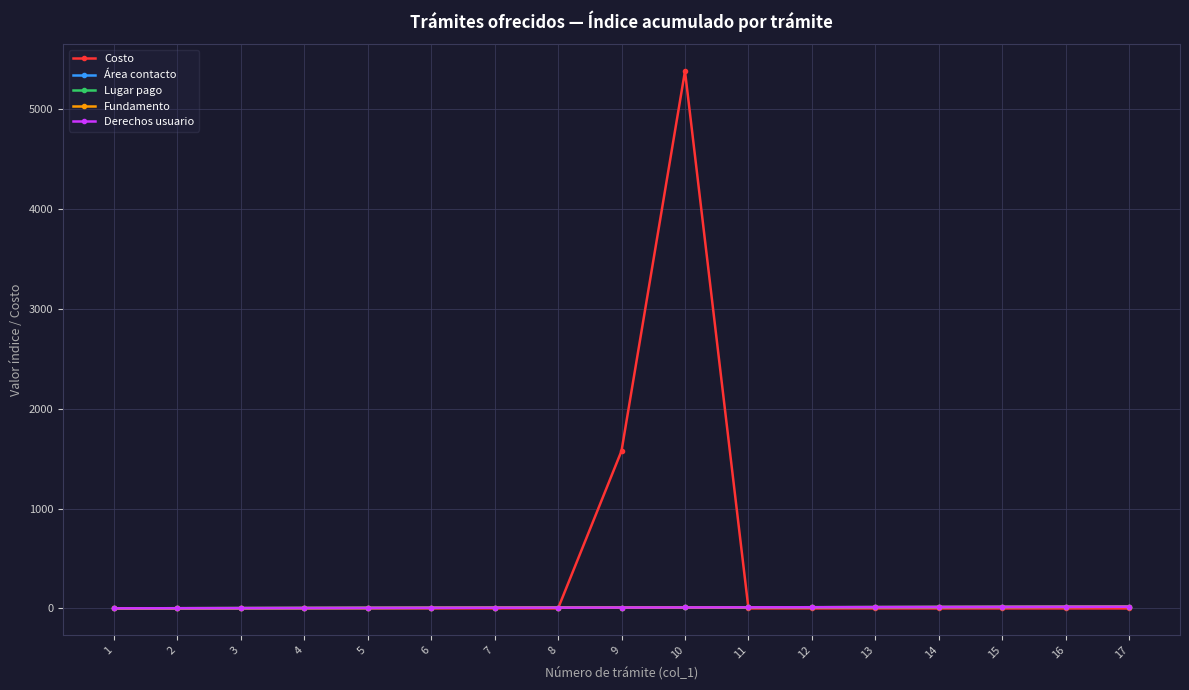

What is the minimum value for Área contacto?

1